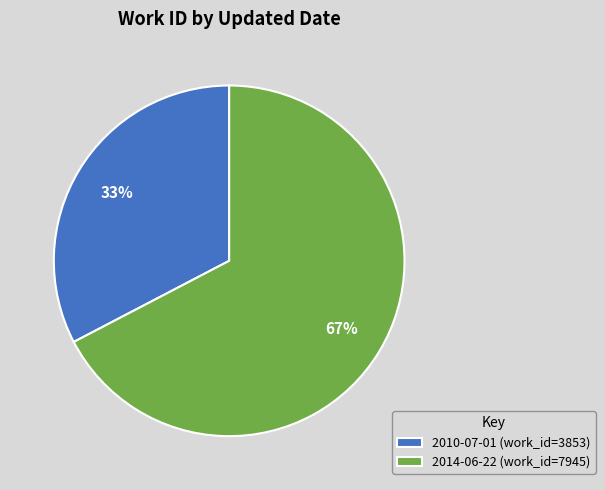

Which slice is the largest?

2014-06-22